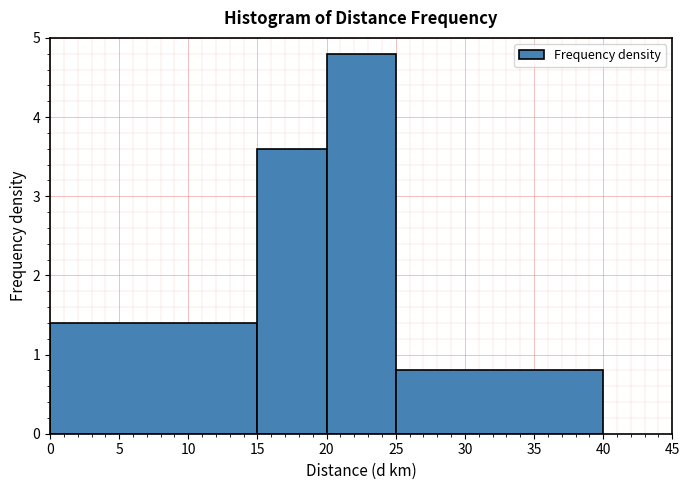

Reading left to right, transcribe this chart: for each bar, give the range it covers on the x-axis and its height. The values are not printed on the chart, so give them approximately, as read against the axis.

0 to 15: 1.4
15 to 20: 3.6
20 to 25: 4.8
25 to 40: 0.8